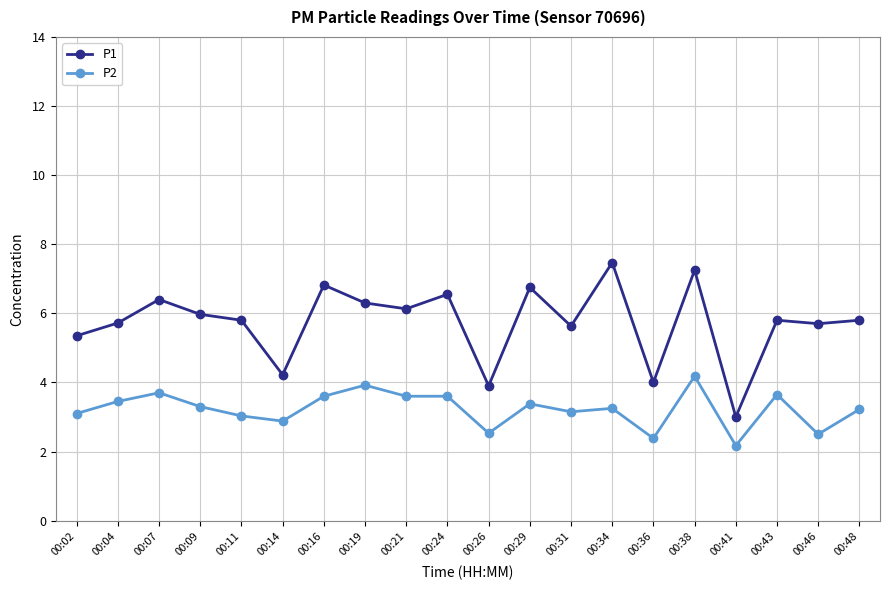

What is the average value of the P1 series?

5.7